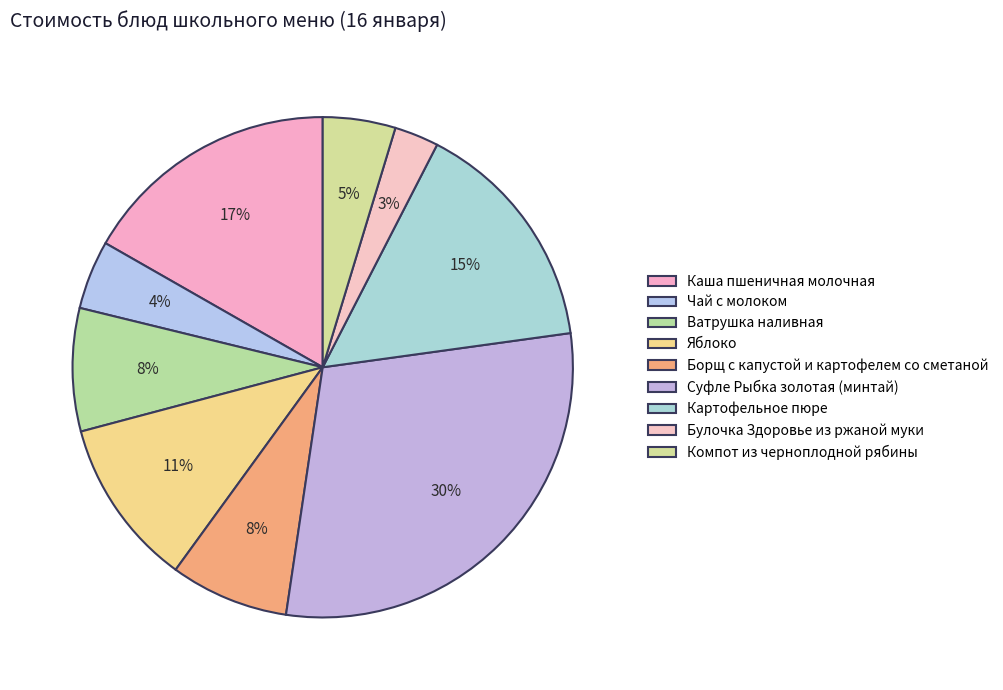

To the nearest percent, what percentage of the pie is Картофельное пюре?

15%